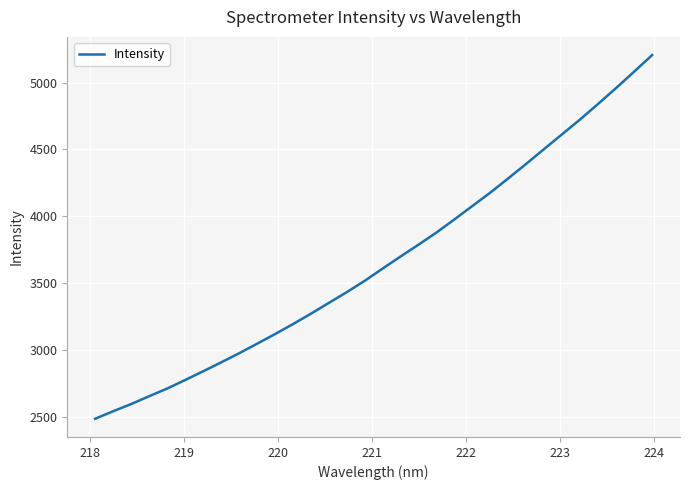

What is the minimum value shown in the chart?

2488.8